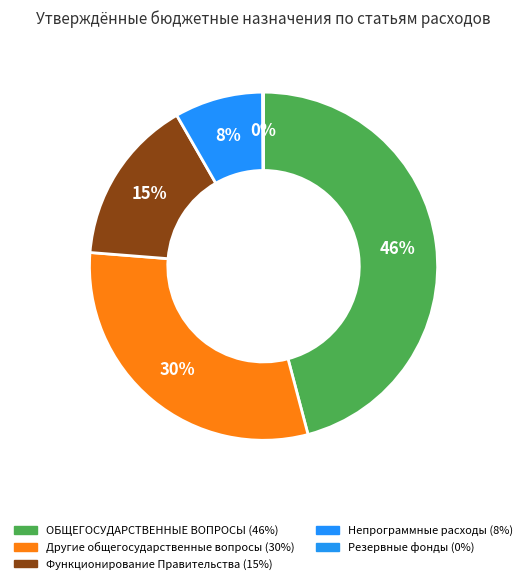

To the nearest percent, what is the average slice percentage?

20%